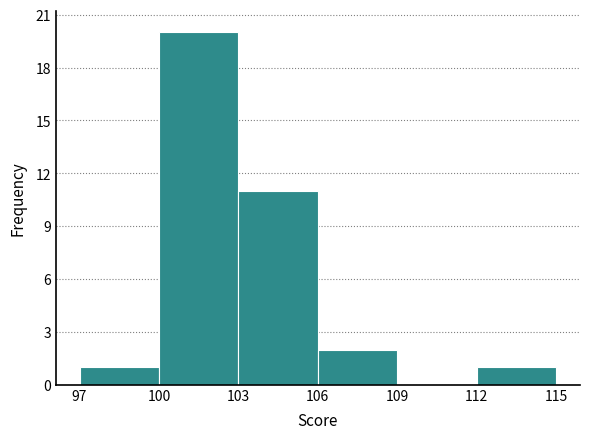

Which range on the x-axis has the tallest bar?

100 to 103